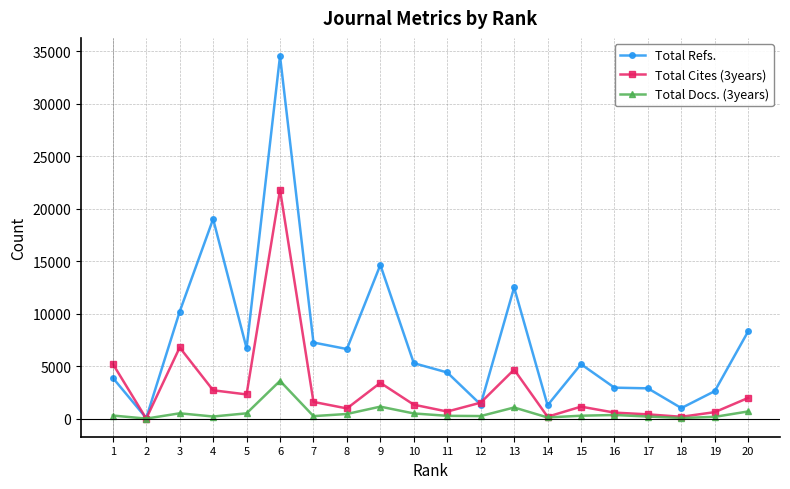

Which series changed the most between 4 and 9?

Total Refs.